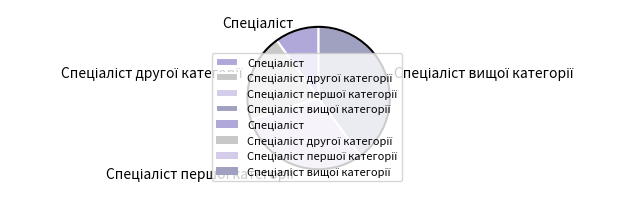

Is there any slice that represents more than half of the pie?

No